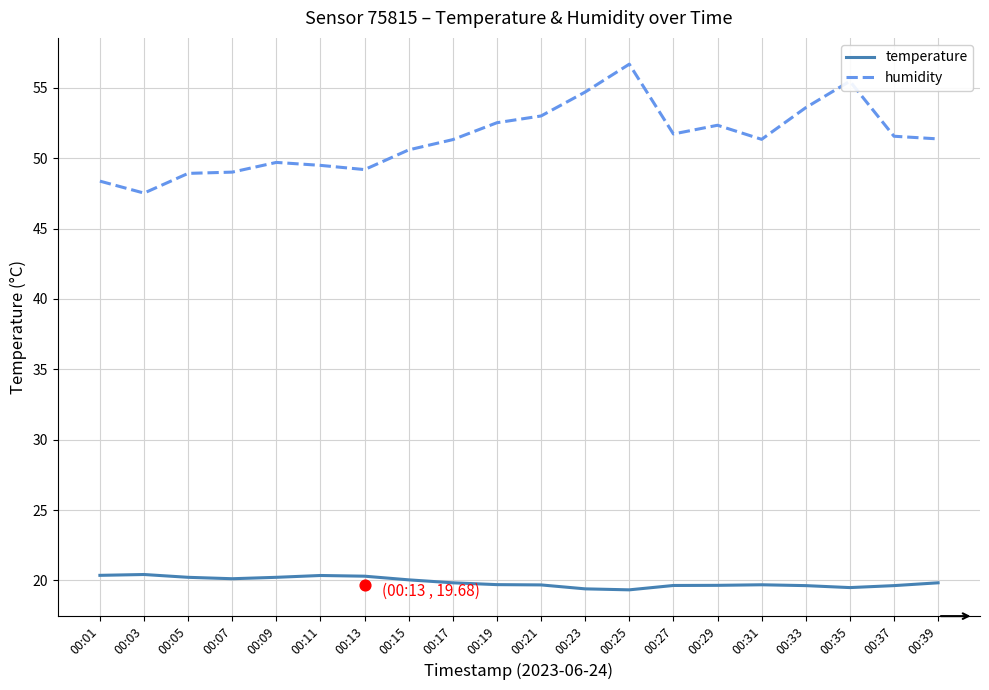

Which series reaches the maximum Y coordinate?

humidity